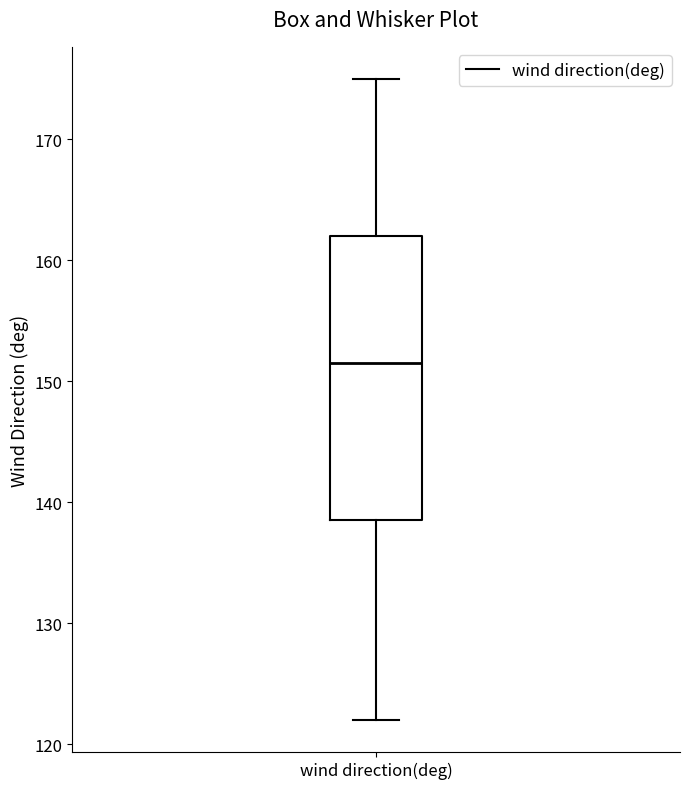

Read this box plot against the y-axis: the position of the median line, the range covered by the box, and the ends of both whiskers. The values are not printed on the chart, so give them approximately, as read against the axis.

median 152, box 139 to 162, whiskers 122 to 175